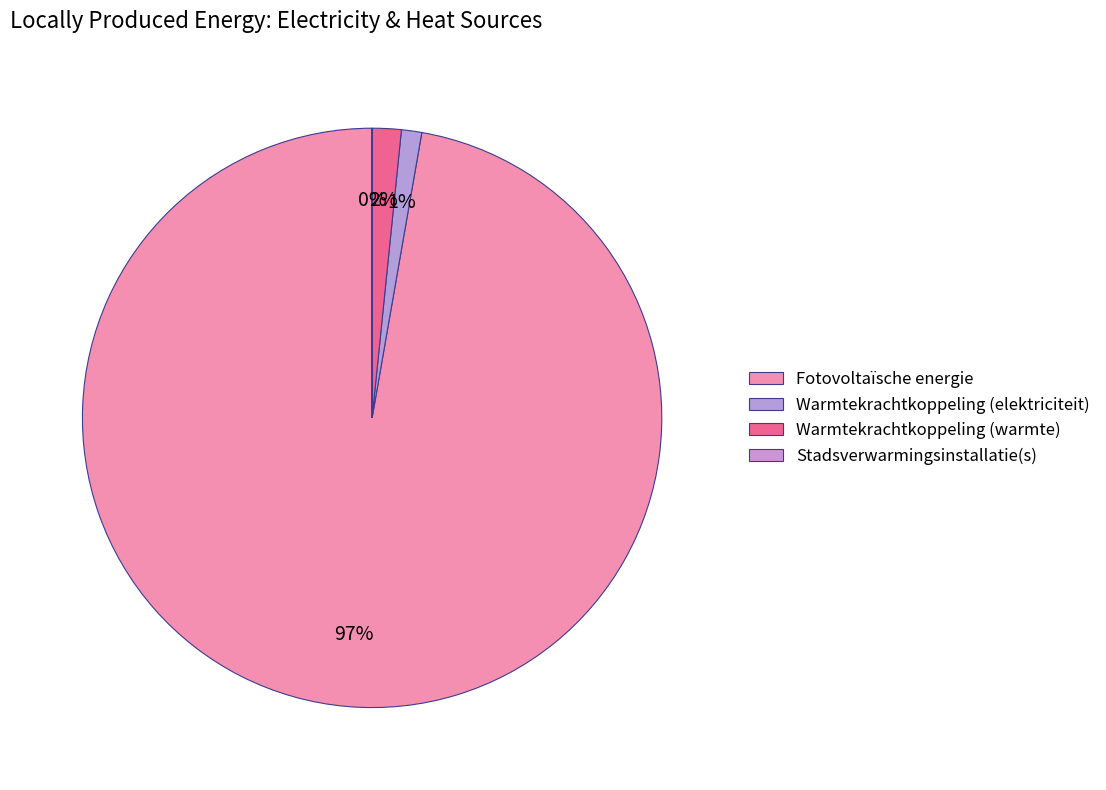

Is Fotovoltaïsche energie the majority of the pie?

Yes